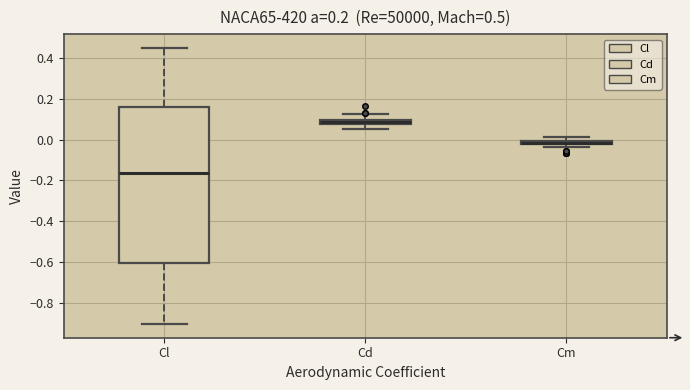

Comparing the boxes themselves (not the whiskers), which one is the tallest?

Cl